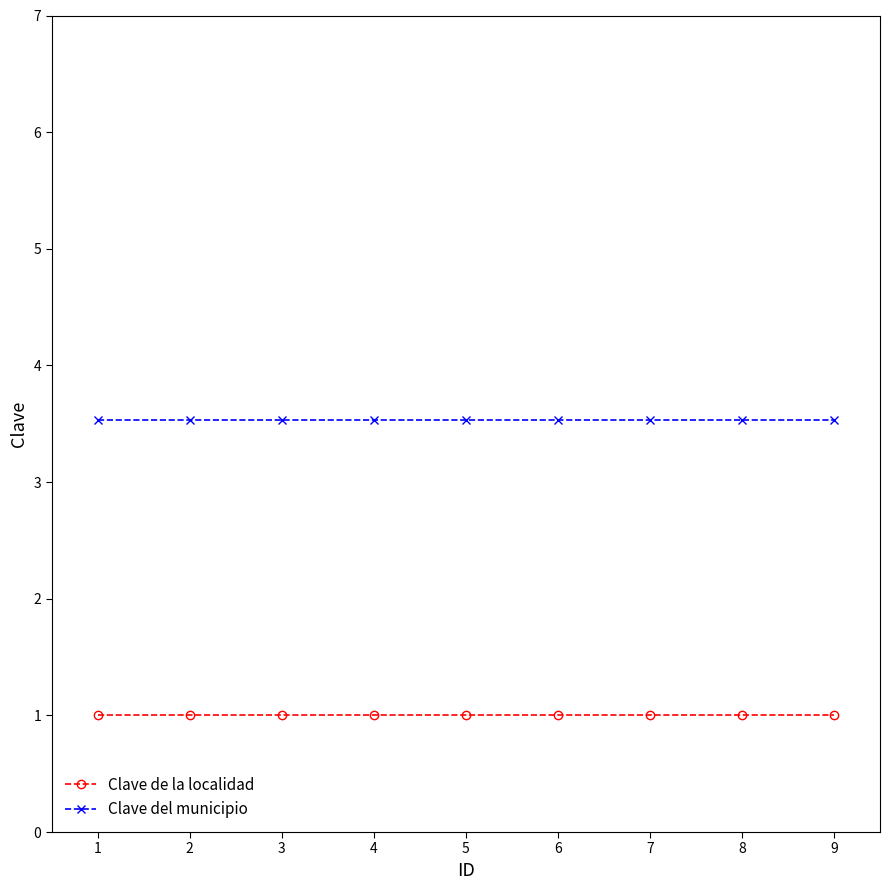

Rank the series by their average value, from lowest to highest.

Clave de la localidad, Clave del municipio